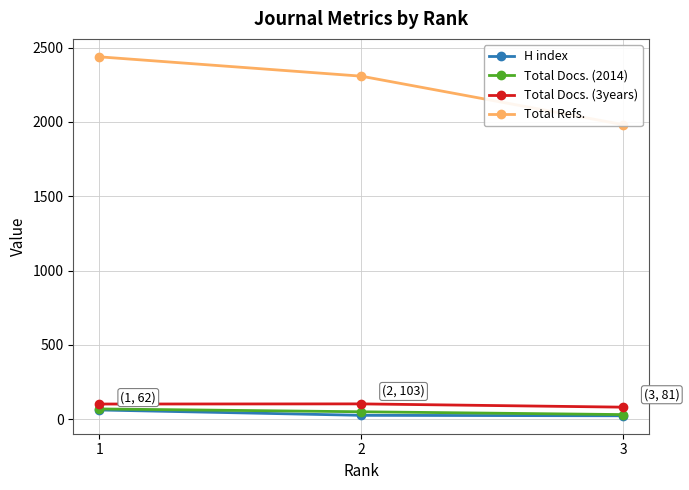

At which category does the chart reach its peak across all series?

1